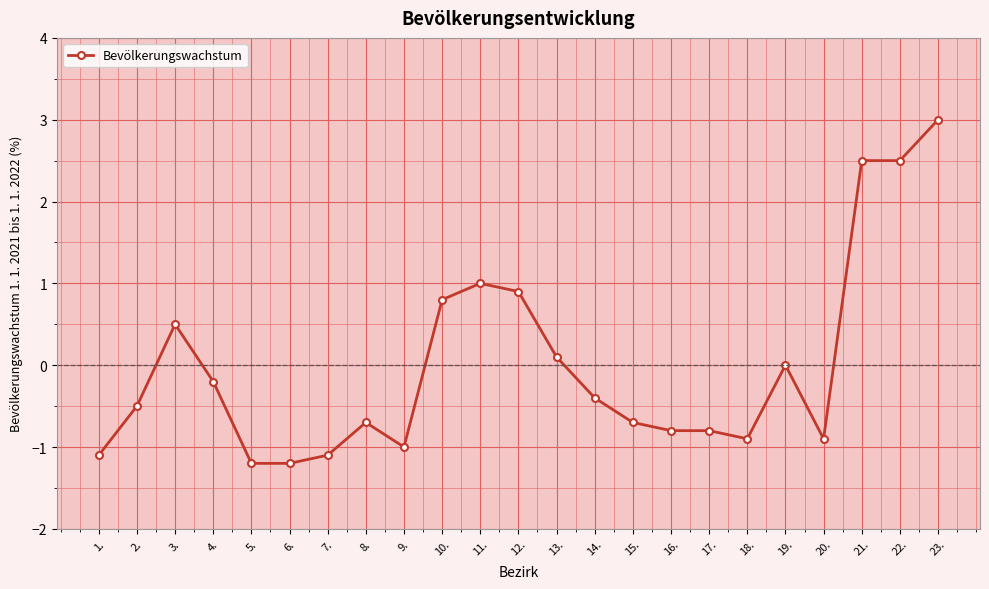

What is the difference between the values at 20. and 23.?

3.9